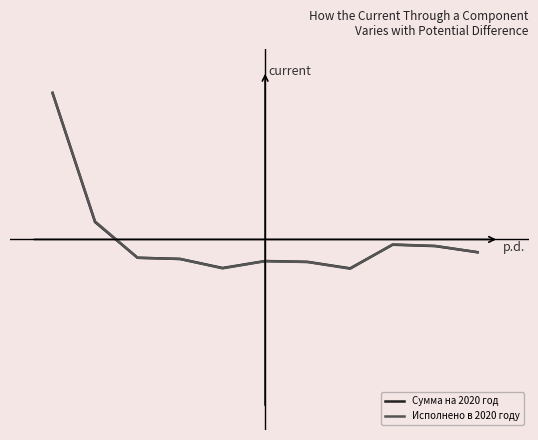

What is the maximum value for Сумма на 2020 год?

1.0